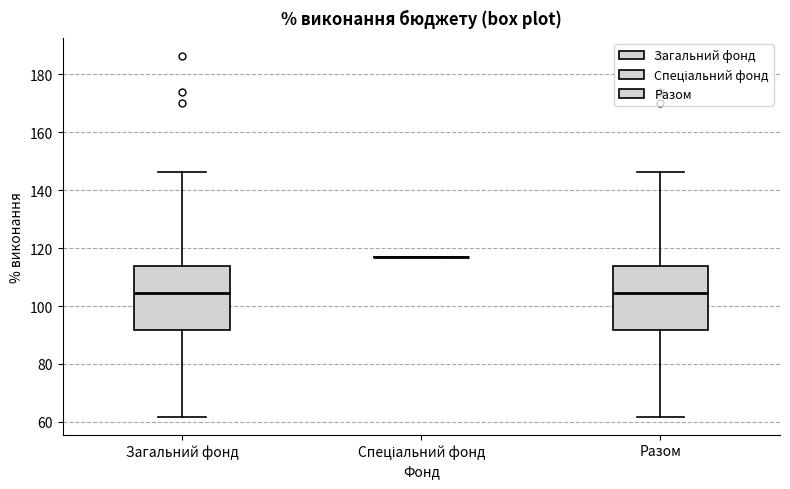

Reading left to right, transcribe this box plot: for each box, give where its median line is, the range the box spans, and where its two whiskers end, as read against the y-axis. The values are not printed on the chart, so give them approximately, as read against the axis.

Загальний фонд: median 104, box 92 to 114, whiskers 62 to 146
Спеціальний фонд: box collapsed to a line at 118, whiskers 118 to 118
Разом: median 104, box 92 to 114, whiskers 62 to 146